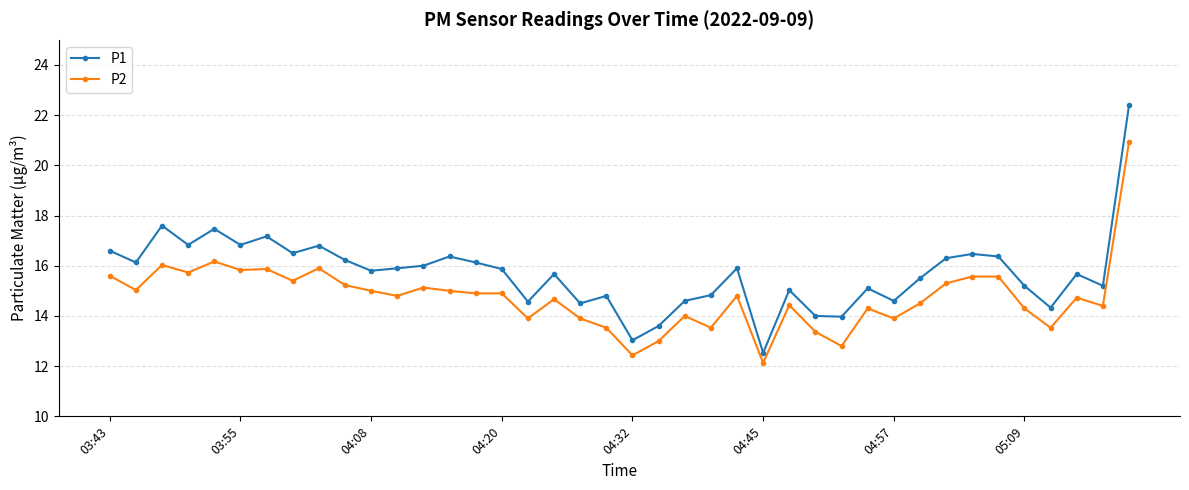

What are all the series names shown in the legend?

P1, P2